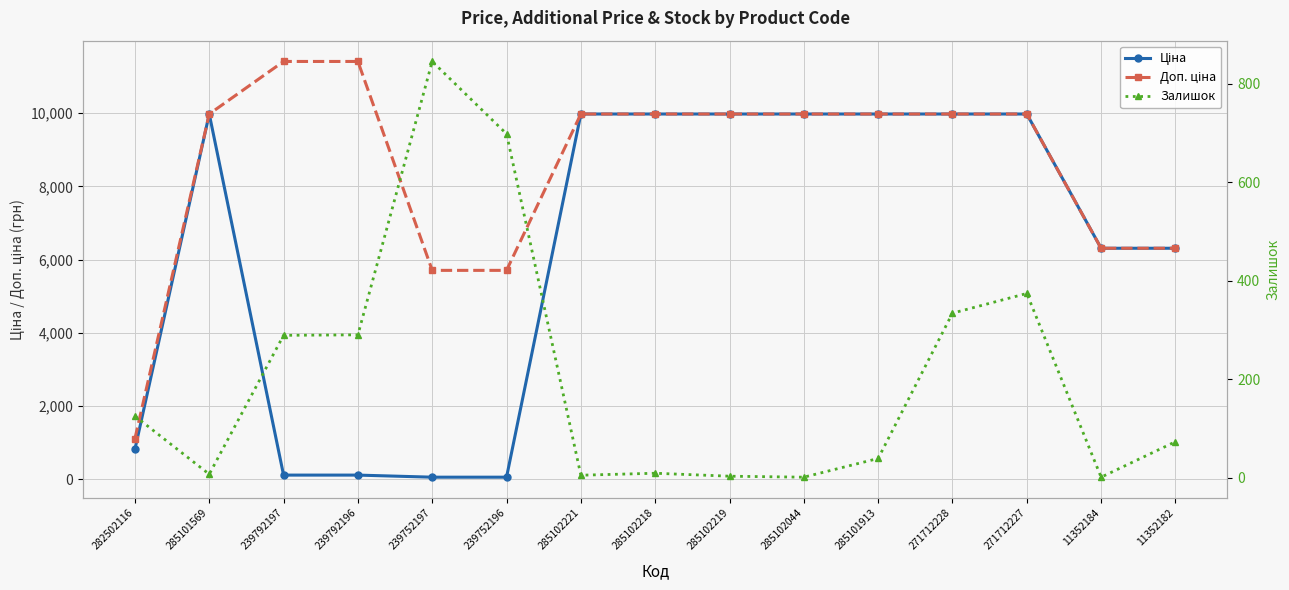

What is the maximum value for Залишок?

845.0